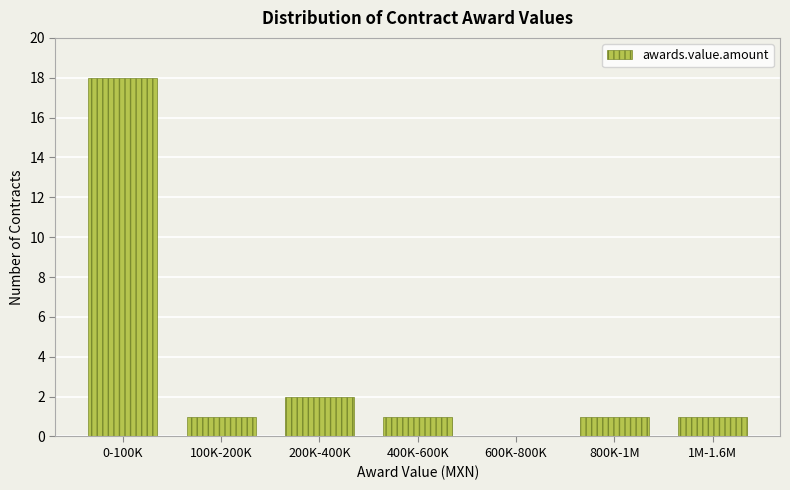

Reading left to right, what are all the values shown in this chart?

0-100K=18	100K-200K=1	200K-400K=2	400K-600K=1	600K-800K=0	800K-1M=1	1M-1.6M=1